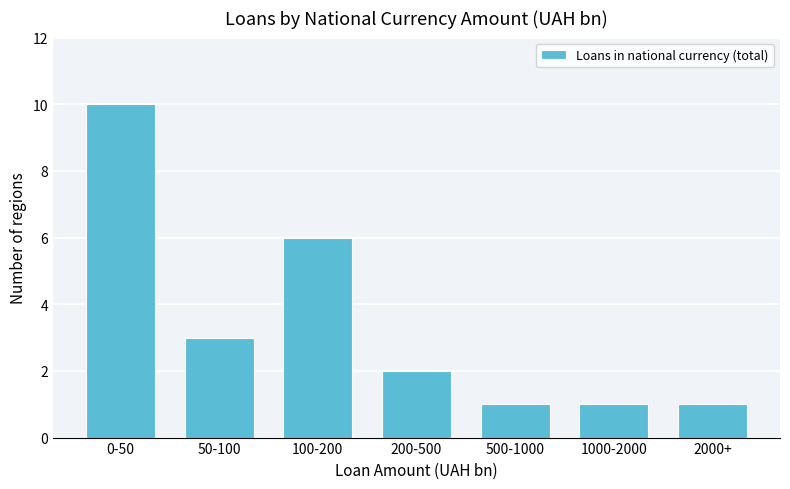

Reading left to right, extract all data points from this chart.

0-50=10	50-100=3	100-200=6	200-500=2	500-1000=1	1000-2000=1	2000+=1